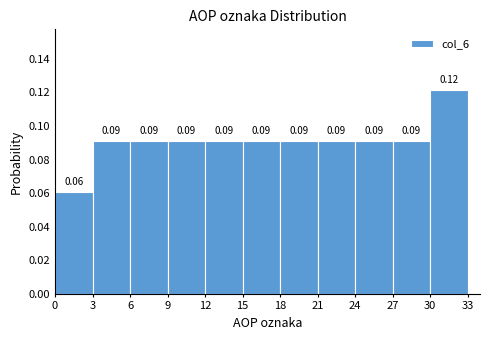

Over which range of the x-axis is the bar tallest?

30 to 33